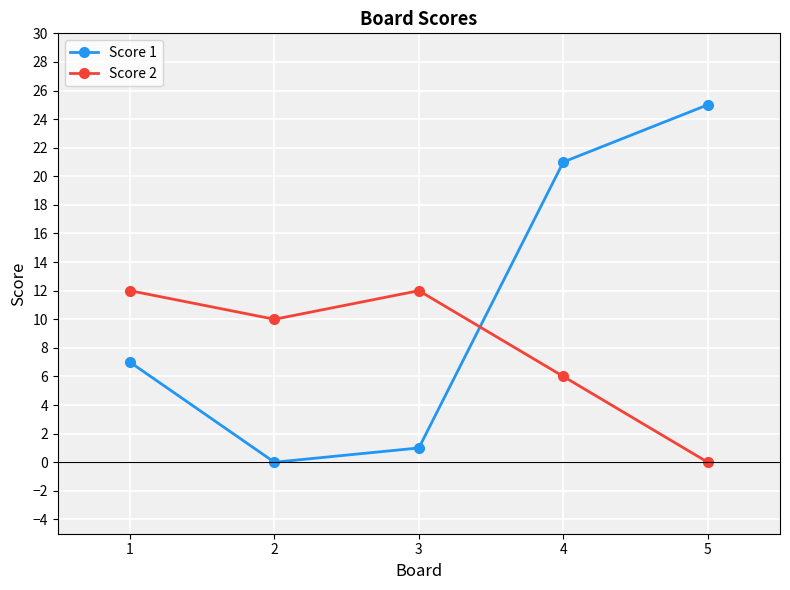

Count the Score 2 values in the range 6 to 12.

4